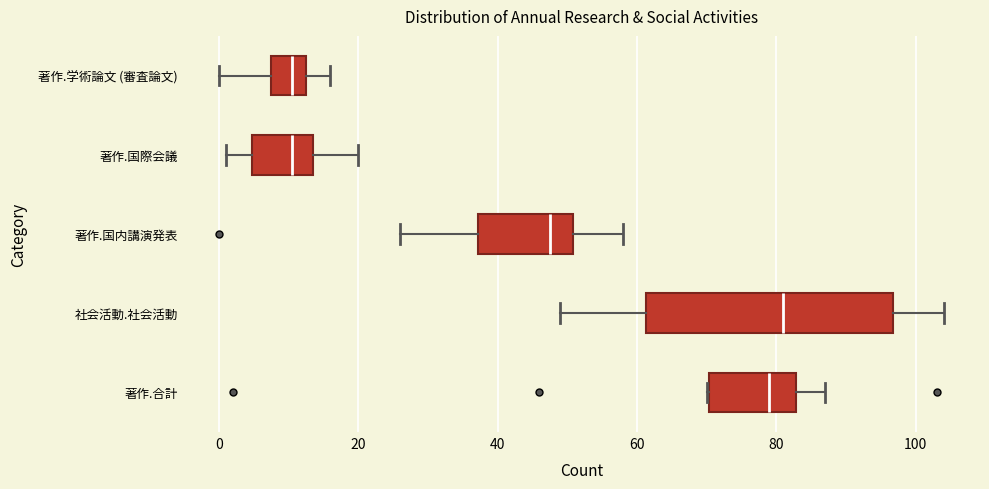

Where does the median line of the box for 著作.学術論文 (審査論文) sit on the x-axis? The values are not printed on the chart, so give them approximately, as read against the axis.

10